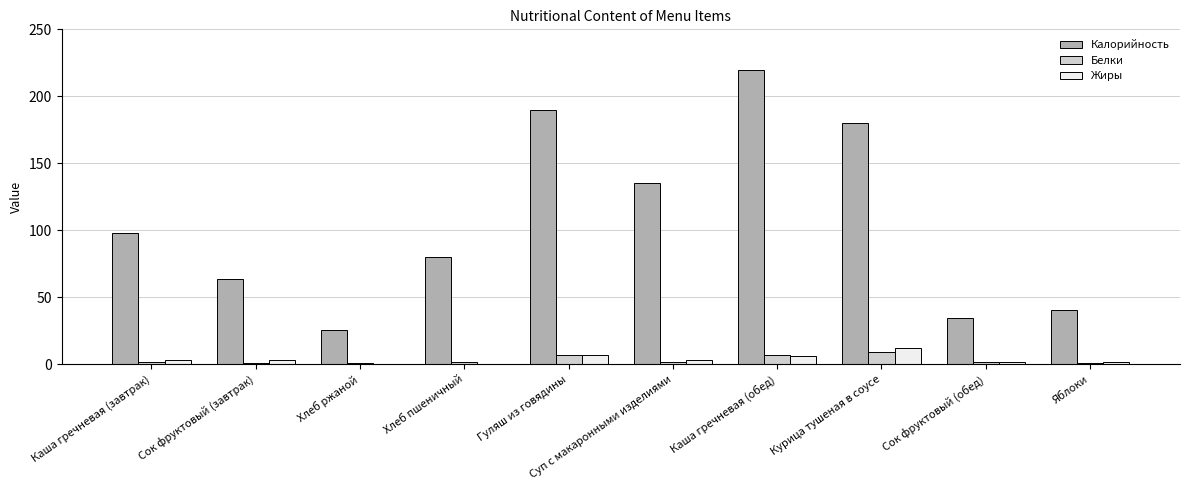

At which label does Жиры reach its peak?

Курица тушеная в соусе